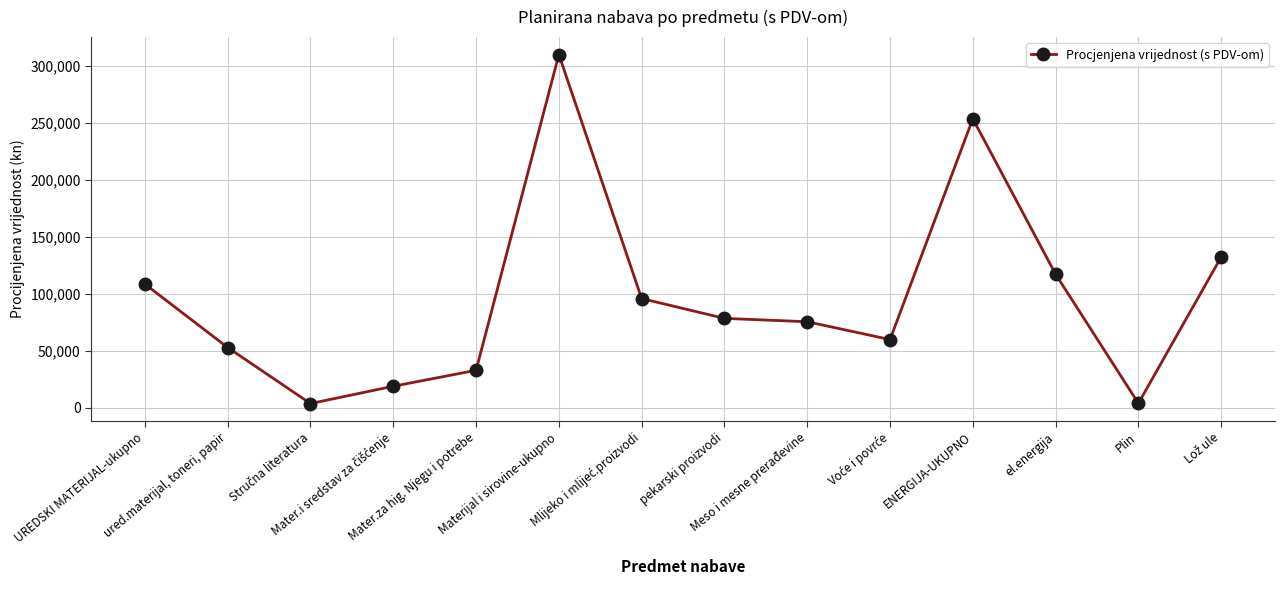

What is the greatest value displayed?

310249